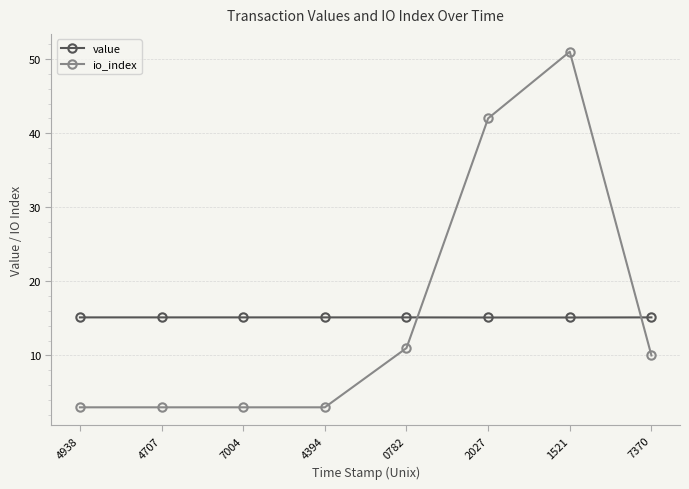

True or false: io_index has a value of 51.0 at 1521.

True